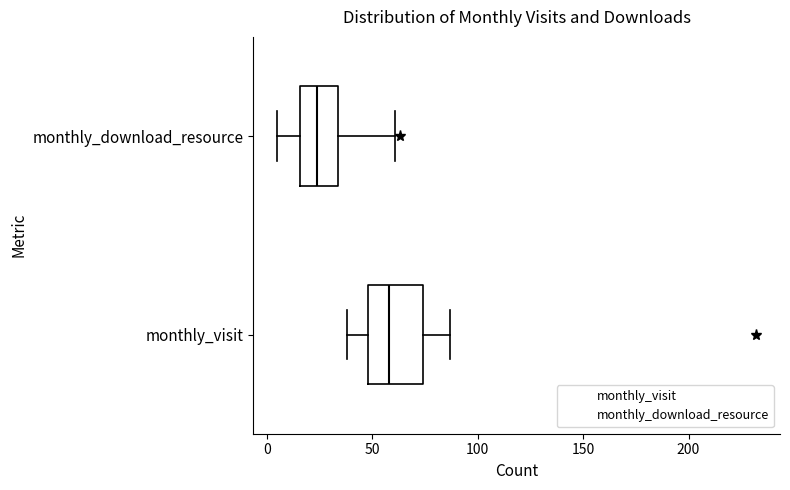

Reading bottom to top, transcribe this box plot: for each box, give where its median line is, the range the box spans, and where its two whiskers end, as read against the x-axis. The values are not printed on the chart, so give them approximately, as read against the axis.

monthly_visit: median 60, box 50 to 75, whiskers 40 to 85
monthly_download_resource: median 25, box 15 to 35, whiskers 5 to 60